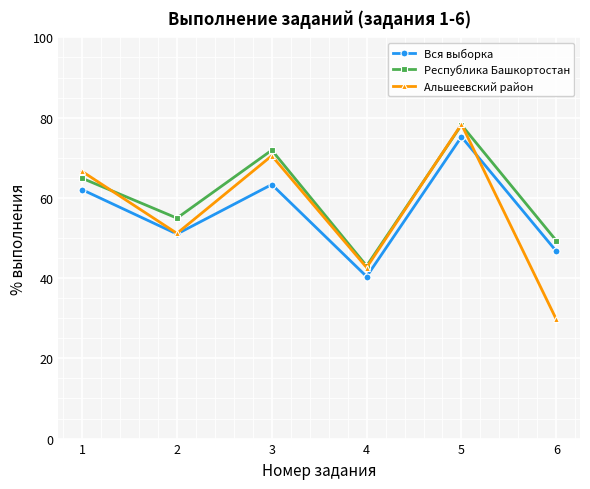

How many series are shown in this chart?

3